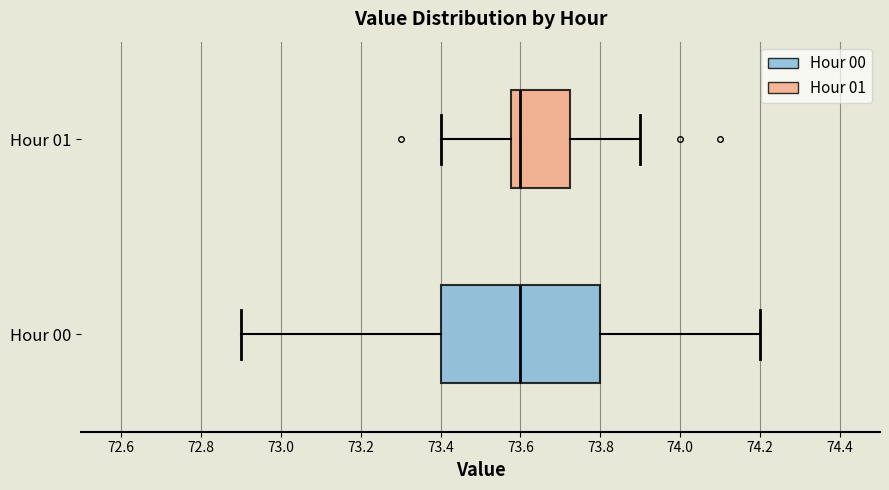

Comparing the boxes themselves (not the whiskers), which one is the widest?

Hour 00